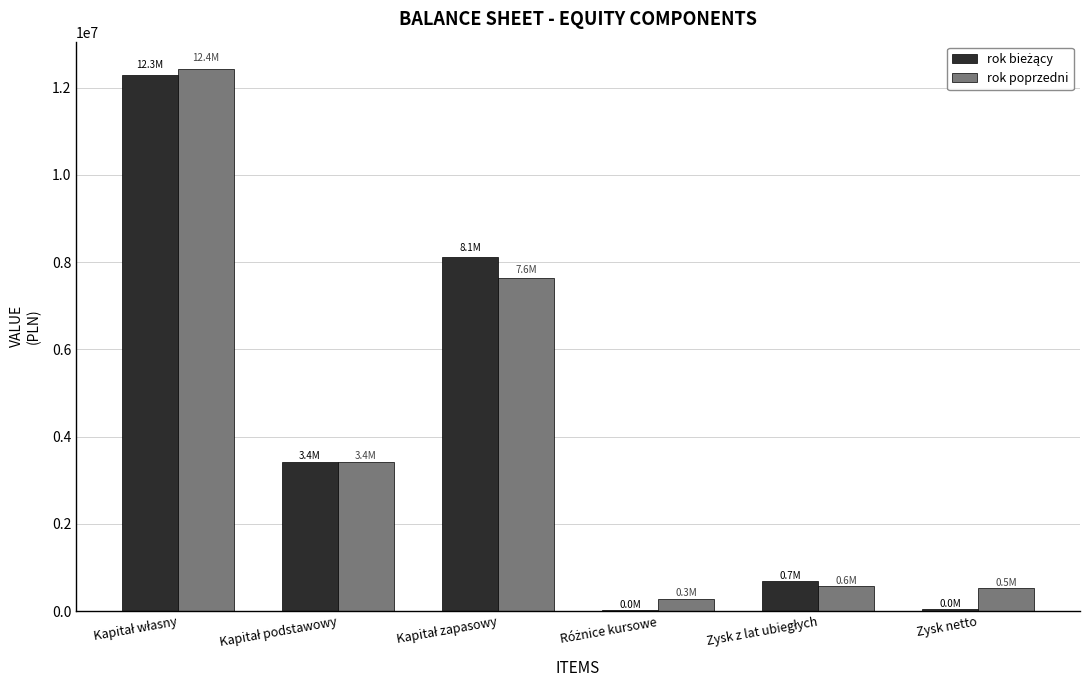

What is the sum of all rok poprzedni values?

24867889.8